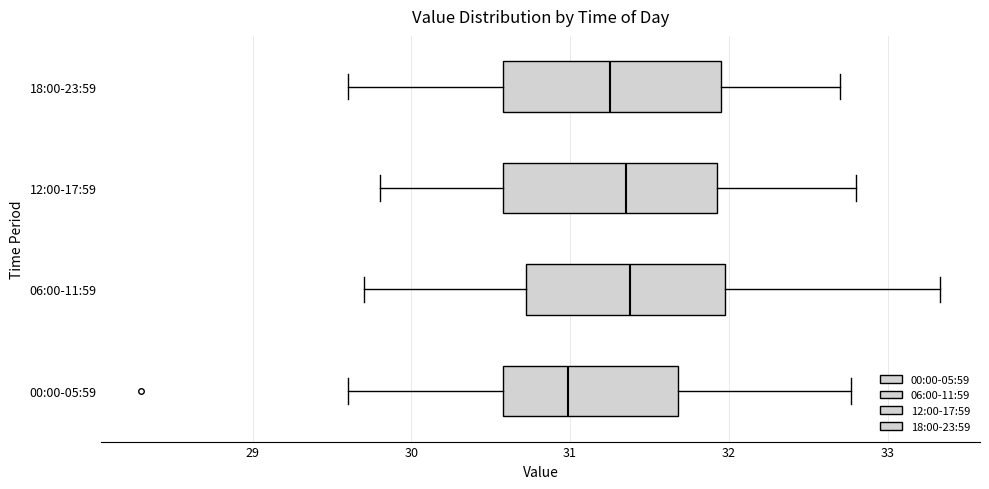

Reading bottom to top, transcribe this box plot: for each box, give where its median line is, the range the box spans, and where its two whiskers end, as read against the x-axis. The values are not printed on the chart, so give them approximately, as read against the axis.

00:00-05:59: median 31.0, box 30.6 to 31.7, whiskers 29.6 to 32.8
06:00-11:59: median 31.4, box 30.7 to 32.0, whiskers 29.7 to 33.3
12:00-17:59: median 31.4, box 30.6 to 31.9, whiskers 29.8 to 32.8
18:00-23:59: median 31.3, box 30.6 to 32.0, whiskers 29.6 to 32.7